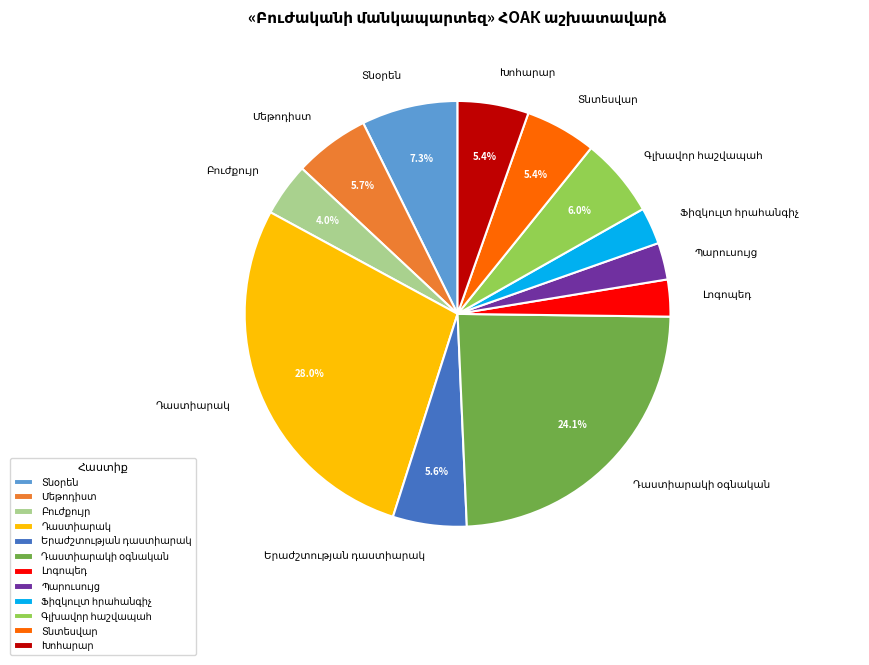

Does any single category account for the majority?

No